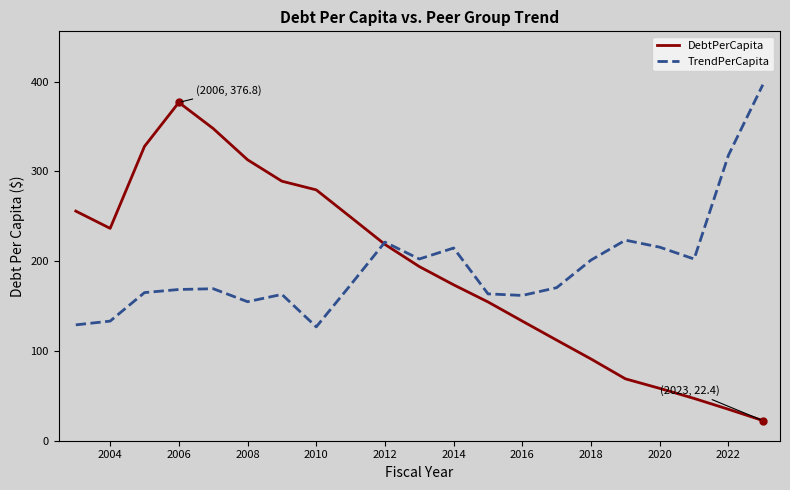

Rank the series by their maximum value, from lowest to highest.

DebtPerCapita, TrendPerCapita